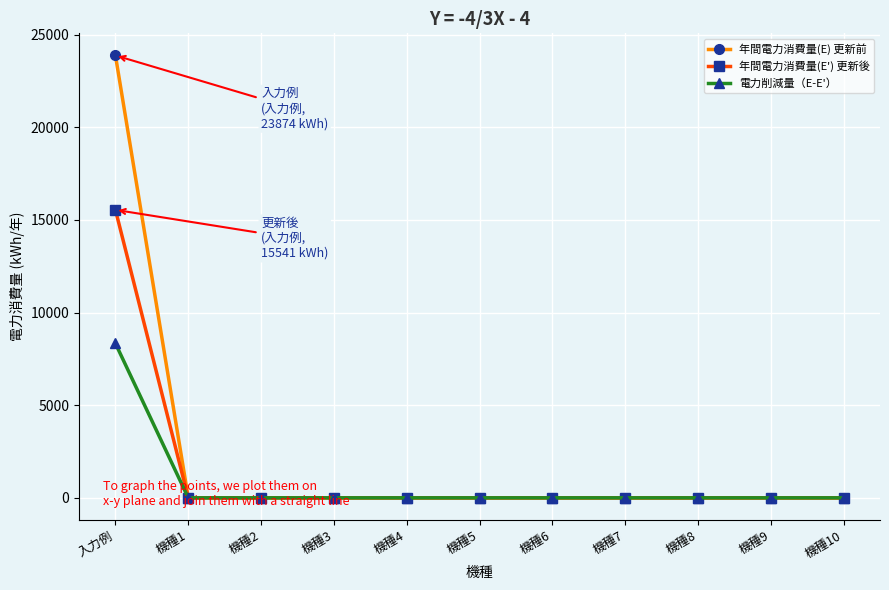

How many distinct data groups are displayed?

3